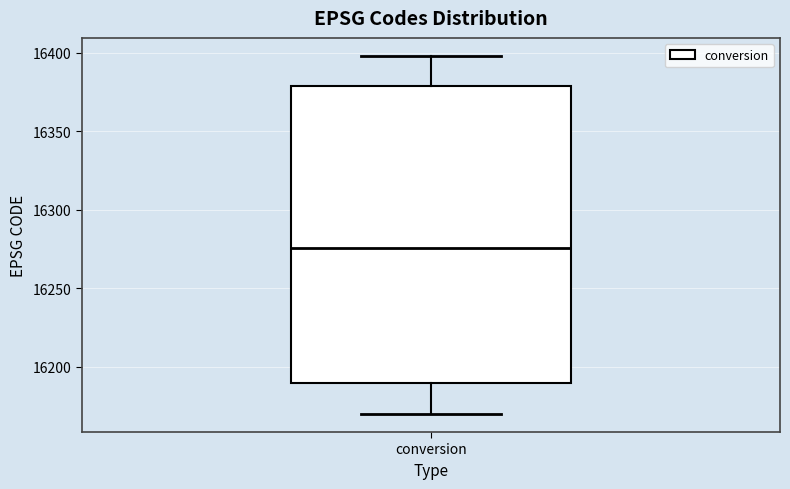

Read this box plot against the y-axis: the position of the median line, the range covered by the box, and the ends of both whiskers. The values are not printed on the chart, so give them approximately, as read against the axis.

median 16275, box 16190 to 16380, whiskers 16170 to 16400